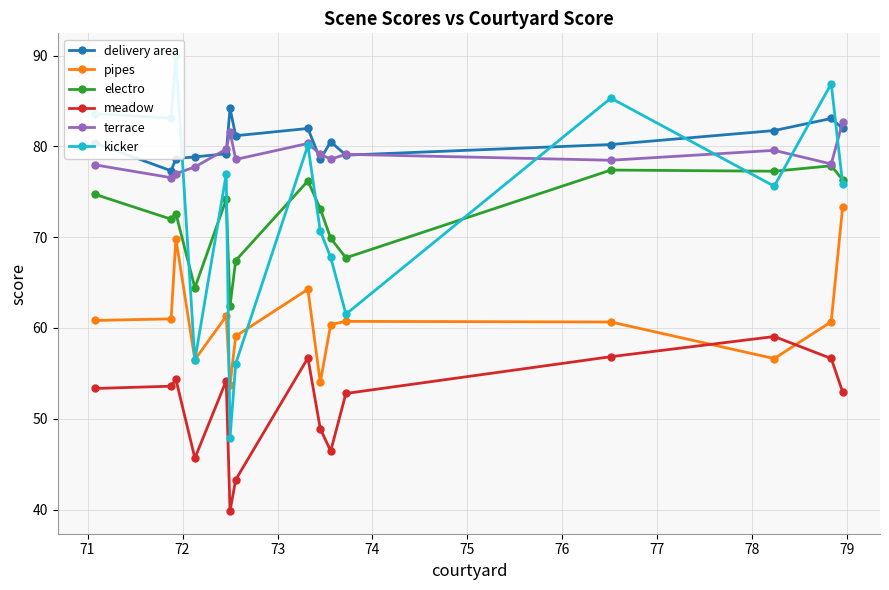

How many data points in kicker are less than 75?

6